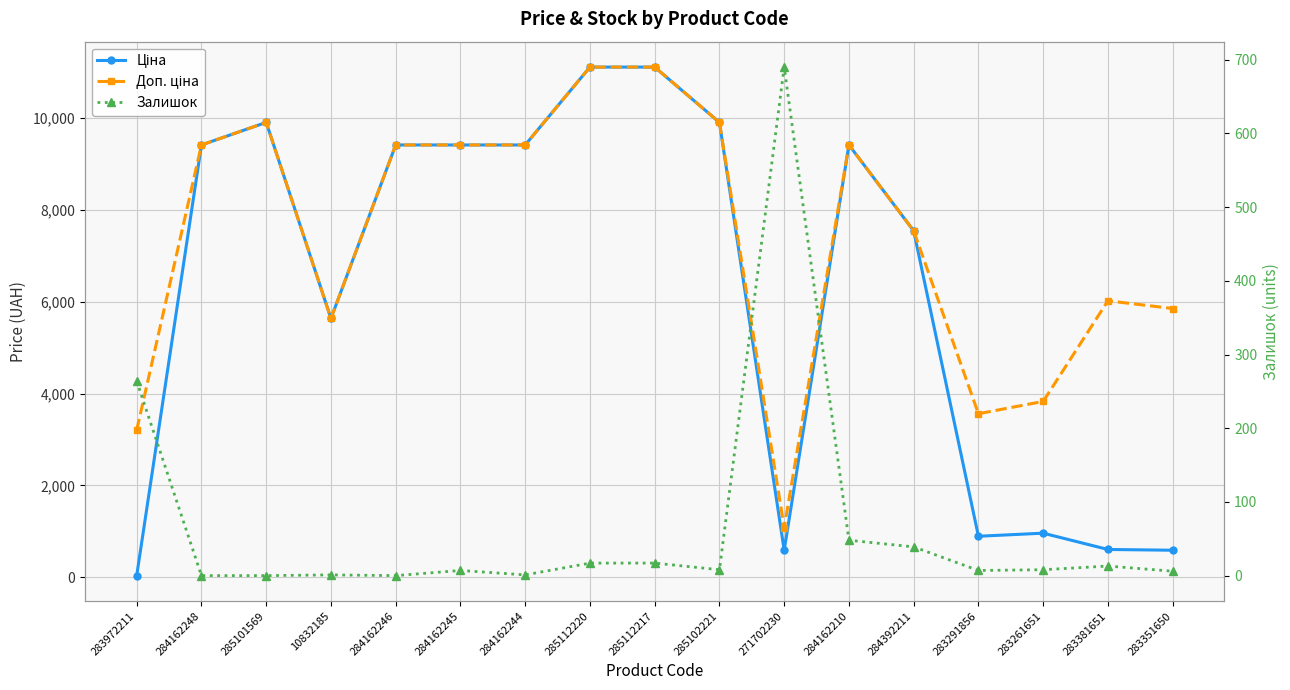

What is the label of the 8th point from the right?

285102221